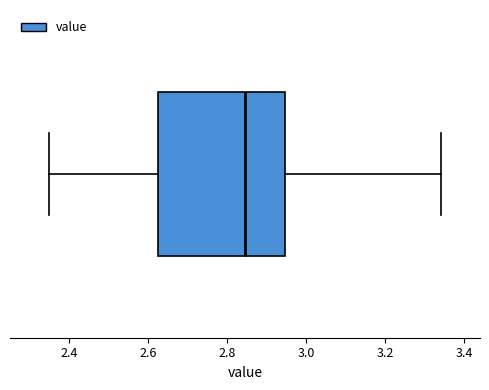

Where is the right edge of the box on the x-axis? The values are not printed on the chart, so give them approximately, as read against the axis.

2.94